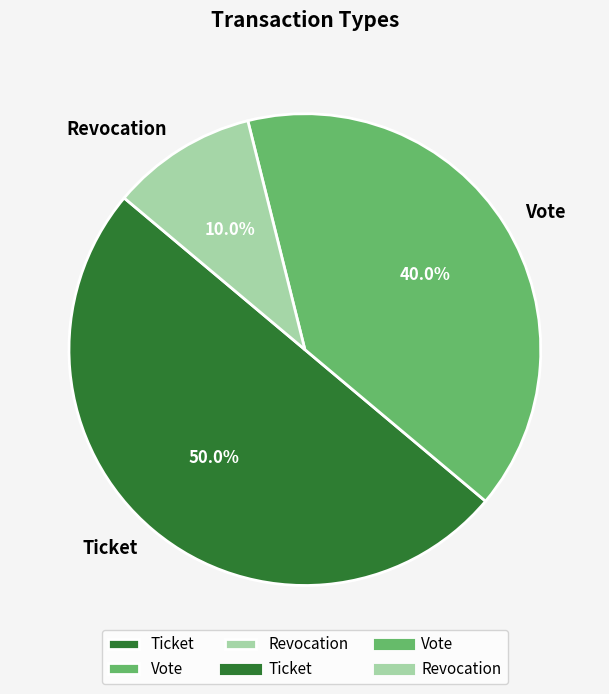

The Vote slice represents 4% of the pie. True or false?

False